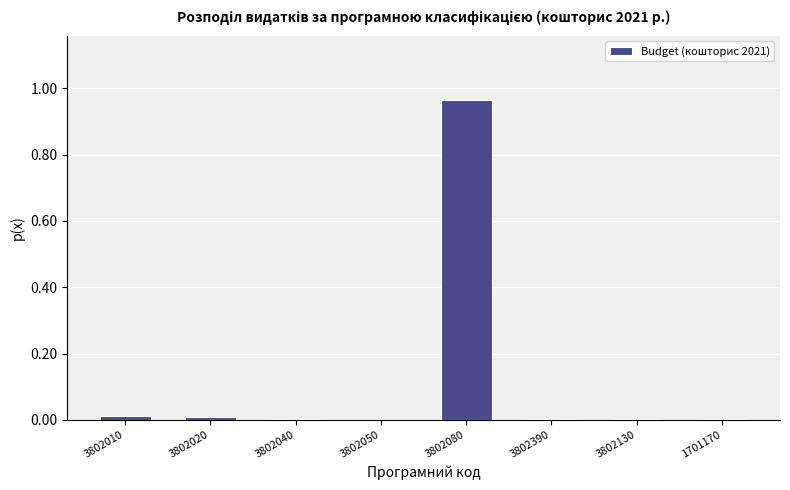

True or false: the data shows 0.0 at 1701170.

True